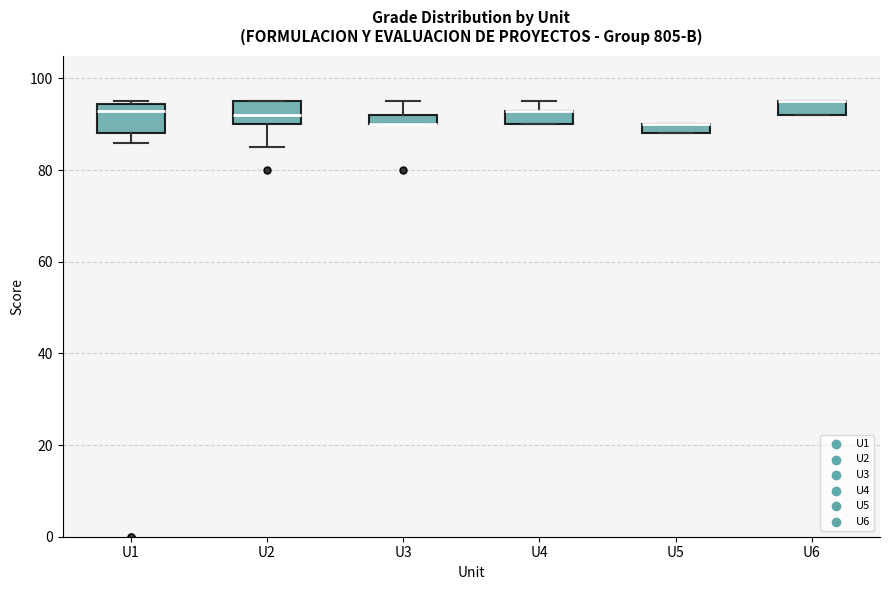

Where is the upper edge of the box for U6 on the y-axis? The values are not printed on the chart, so give them approximately, as read against the axis.

96